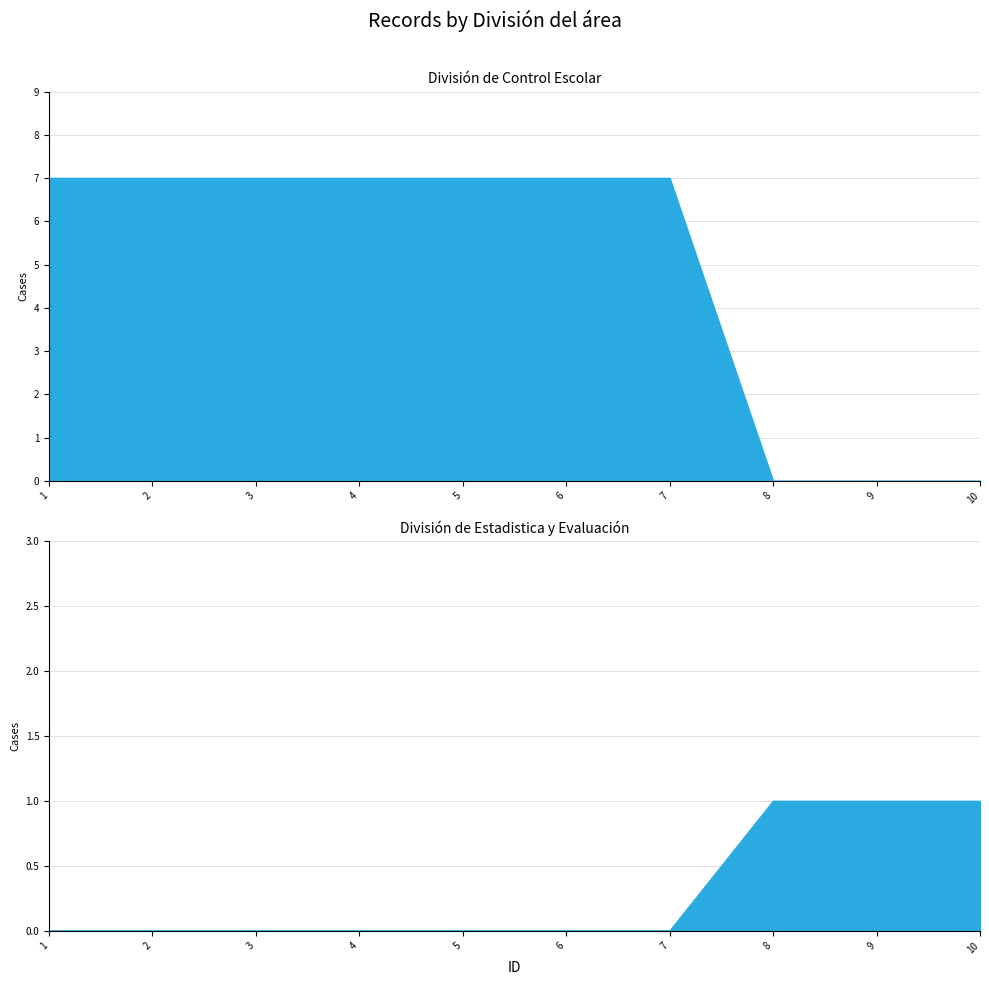

How many times do División de Control Escolar and División de Estadistica y Evaluación cross each other?

1